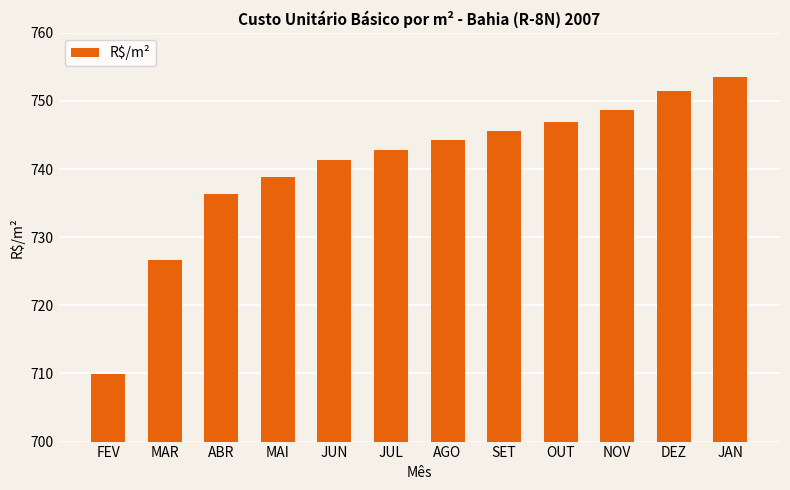

How many data points does each series have?

12